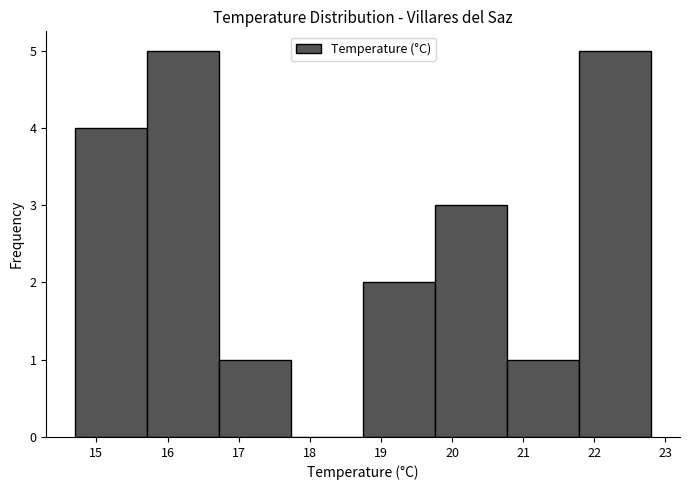

Reading left to right, list every bar in this chart as the range it spans on the x-axis followed by its height. Neither the bar edges nor the heights are printed on the chart, so give them approximately, as read against the axes.

14.7 to 15.7: 4
15.7 to 16.7: 5
16.7 to 17.7: 1
17.7 to 18.8: 0
18.8 to 19.8: 2
19.8 to 20.8: 3
20.8 to 21.8: 1
21.8 to 22.8: 5